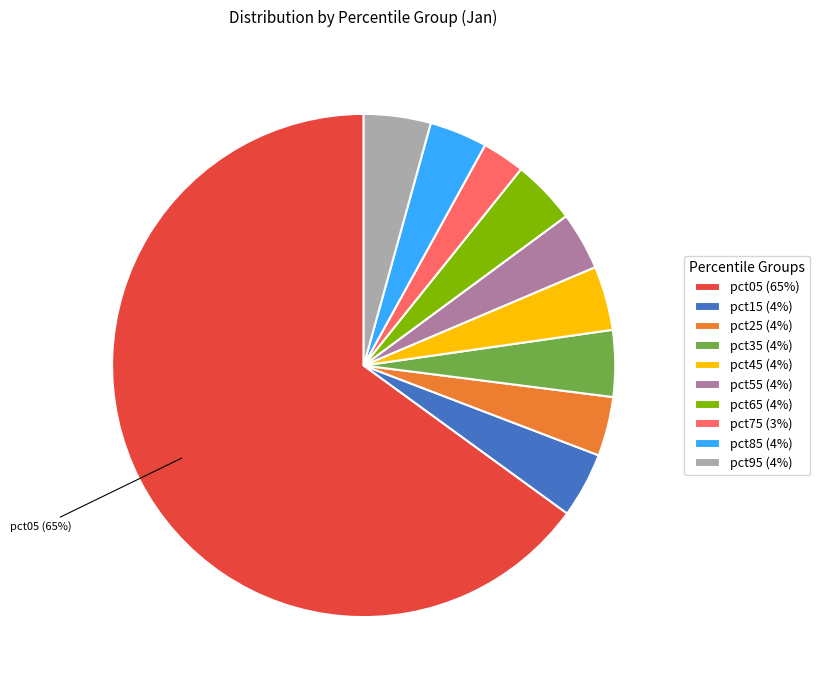

To the nearest percent, what is the difference between the largest and smallest slice percentages?

62%